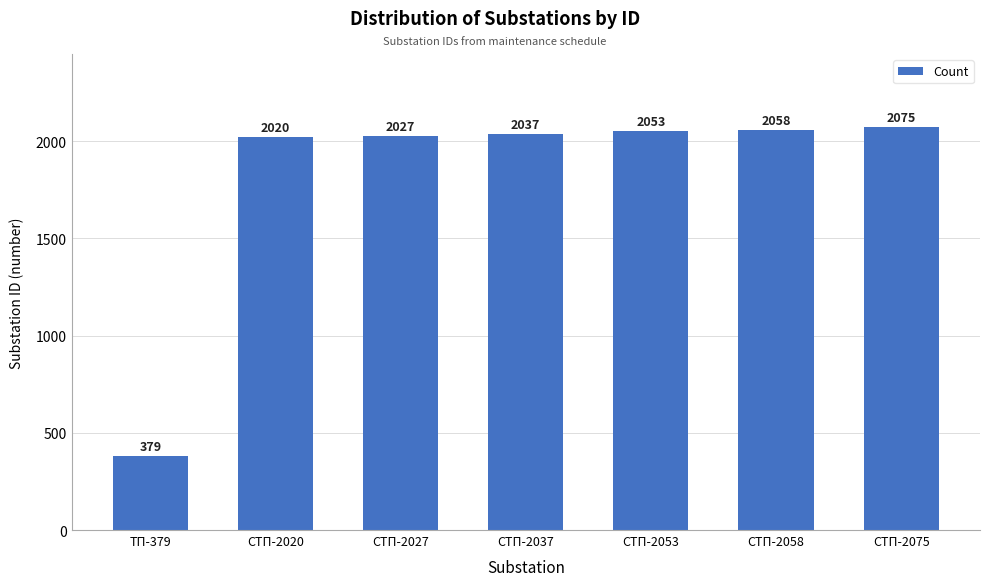

How many data points does each series have?

7